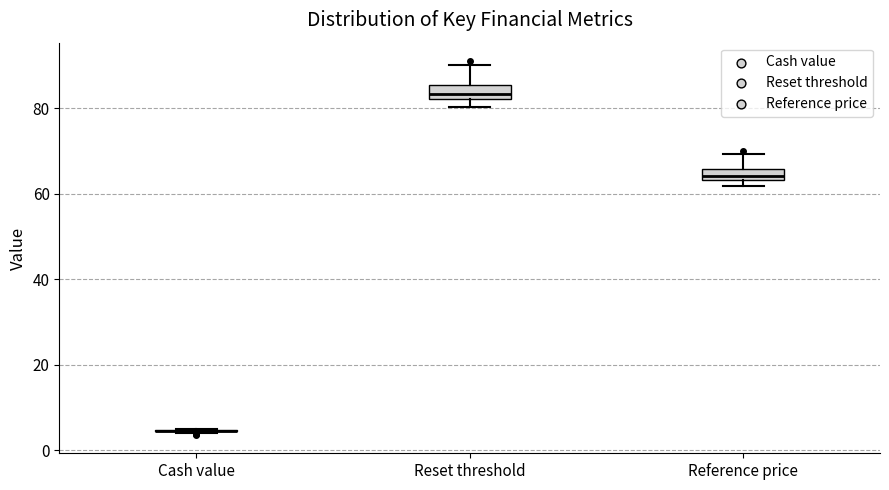

Where is the upper edge of the box for Reference price on the y-axis? The values are not printed on the chart, so give them approximately, as read against the axis.

66